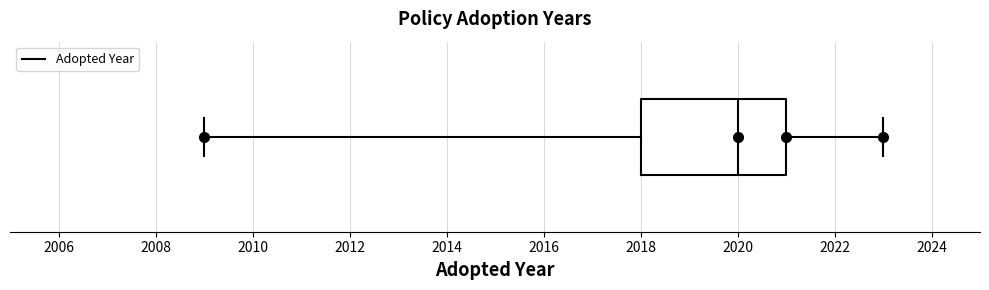

Transcribe this box plot: give where the median line is, the range the box spans, and where the two whiskers end, as read against the x-axis. The values are not printed on the chart, so give them approximately, as read against the axis.

median 2020, box 2018 to 2021, whiskers 2009 to 2023